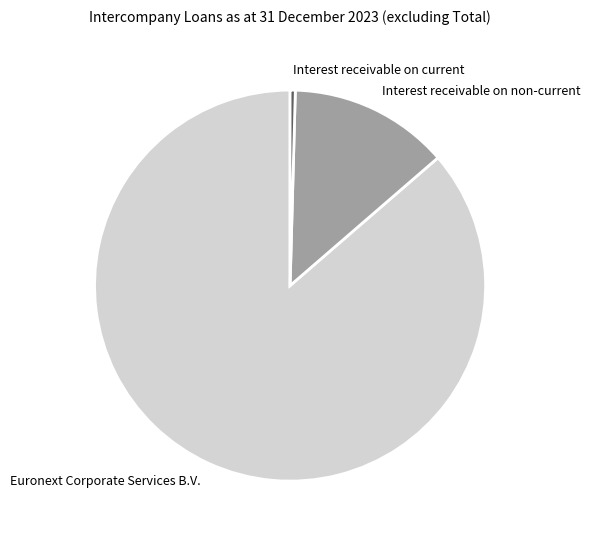

The Interest receivable on current slice represents 0% of the pie. True or false?

True